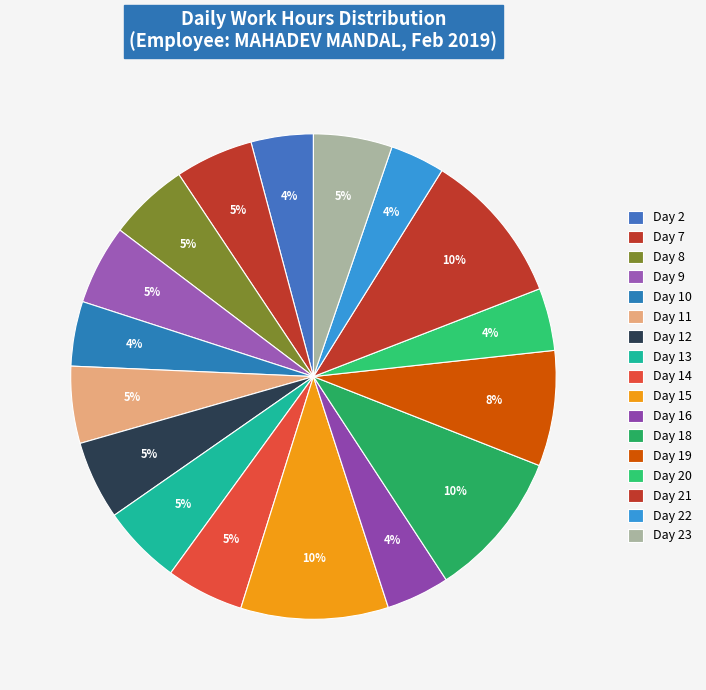

How much of the chart is everything except Day 23?

94.8%